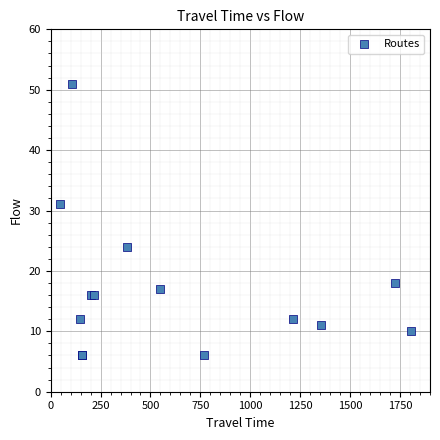

What Y value in the scatter plot is closest to 28?

31